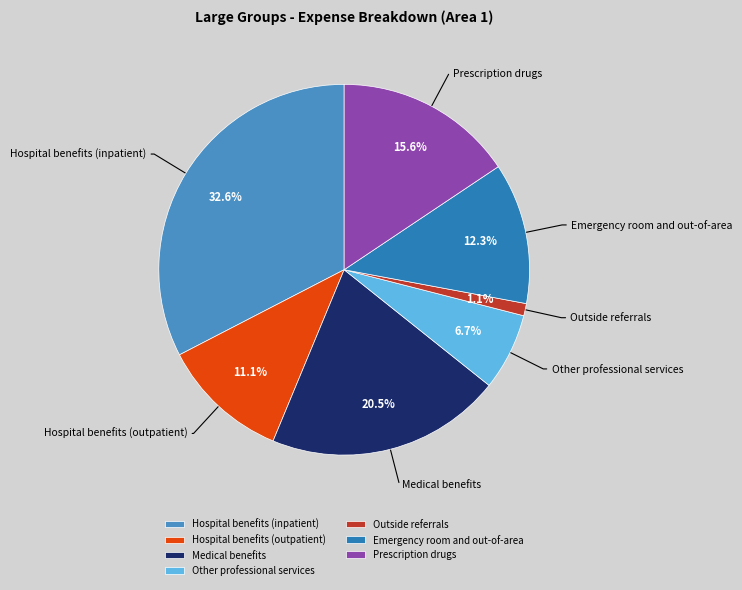

Does Other professional services represent more than half of the total?

No